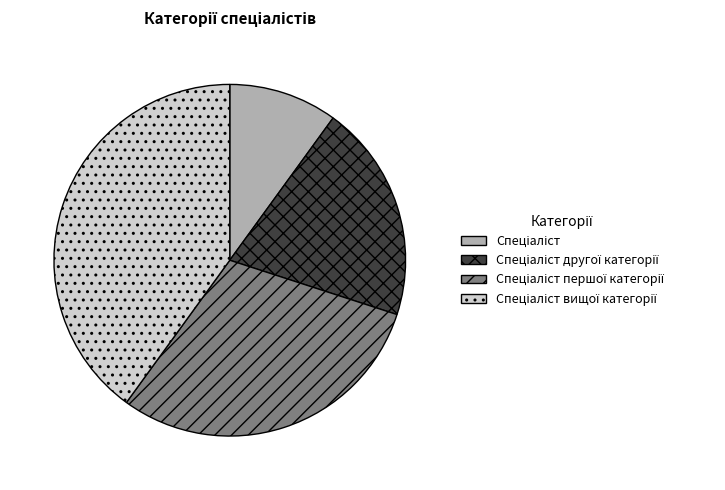

Does any single category account for the majority?

No